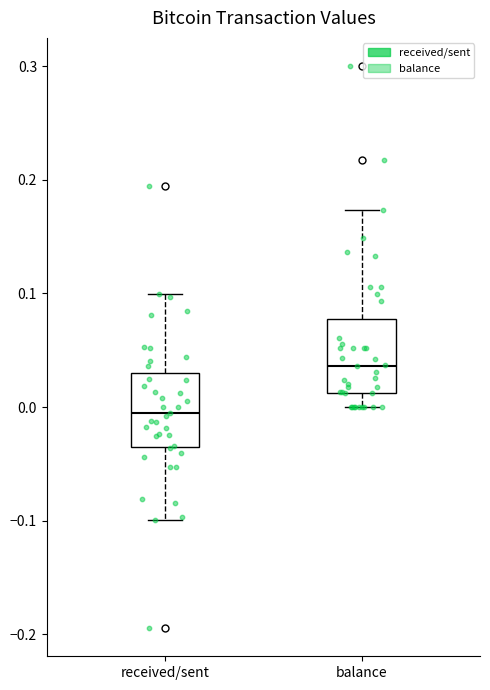

Reading left to right, transcribe this box plot: for each box, give where its median line is, the range the box spans, and where its two whiskers end, as read against the y-axis. The values are not printed on the chart, so give them approximately, as read against the axis.

received/sent: median -0.01, box -0.04 to 0.03, whiskers -0.10 to 0.10
balance: median 0.04, box 0.01 to 0.08, whiskers 0.00 to 0.17